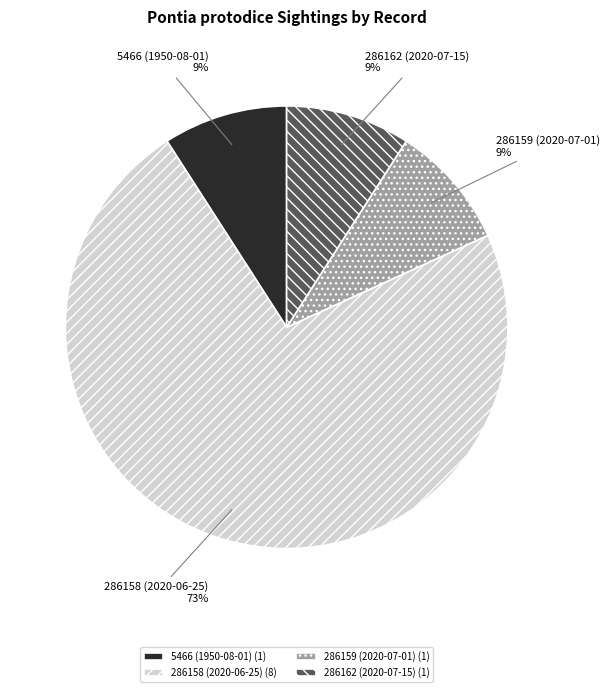

How many slices are in this pie chart?

4